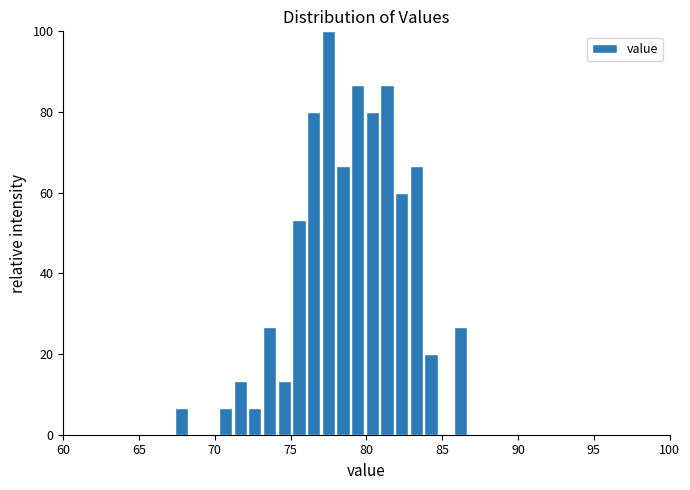

Read against the x-axis, roughly where is the centre of the tallest bar?

77.5